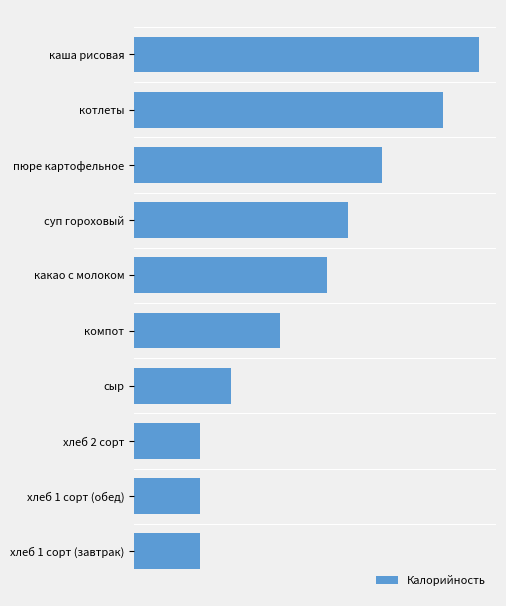

Are the bars horizontal?

Yes